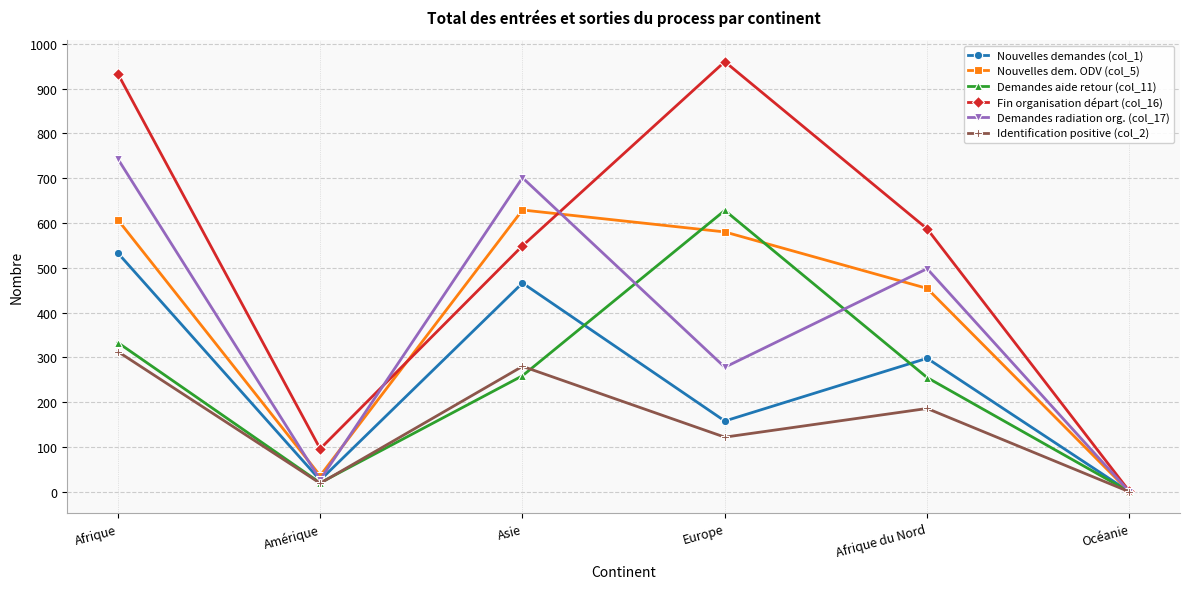

What is the total value across all series at Afrique?

3462